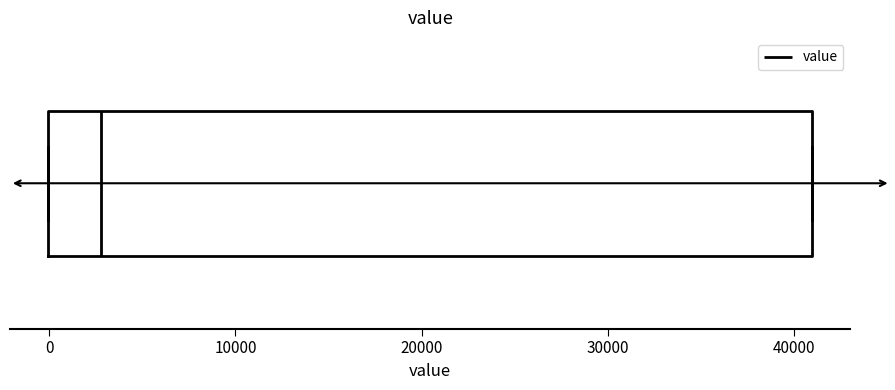

Read this box plot against the x-axis: the position of the median line, the range covered by the box, and the ends of both whiskers. The values are not printed on the chart, so give them approximately, as read against the axis.

median 3000, box 0 to 41000, whiskers 0 to 41000